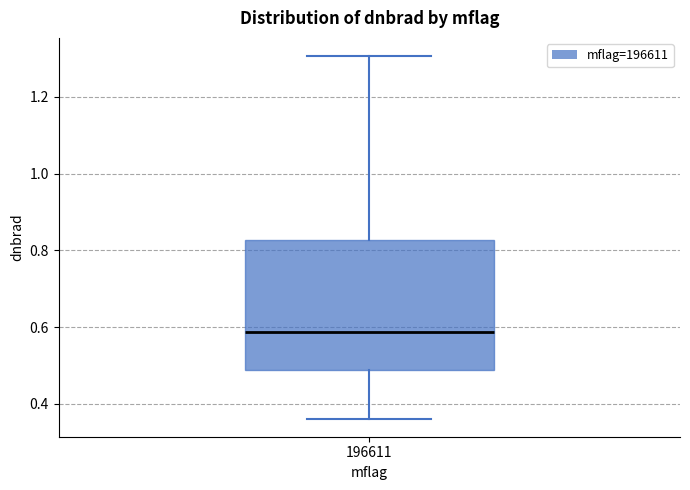

Transcribe this box plot: give where the median line is, the range the box spans, and where the two whiskers end, as read against the y-axis. The values are not printed on the chart, so give them approximately, as read against the axis.

median 0.58, box 0.48 to 0.82, whiskers 0.36 to 1.30